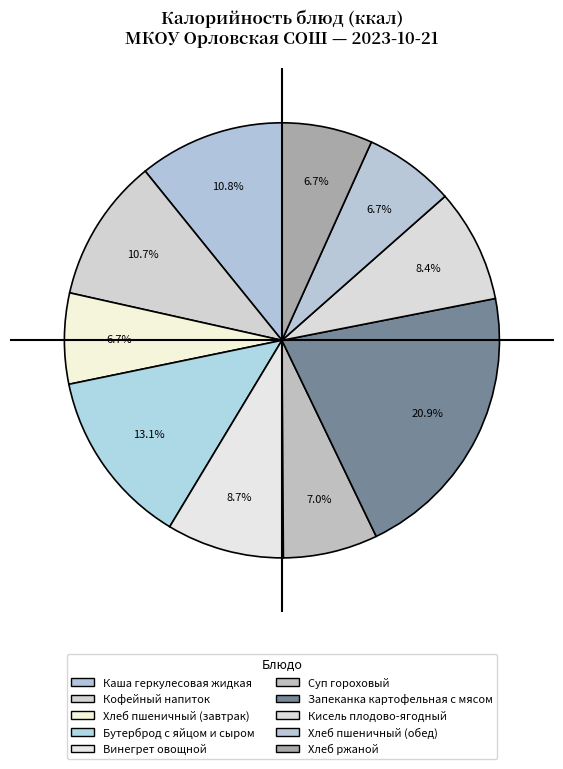

Is Каша геркулесовая жидкая the majority of the pie?

No